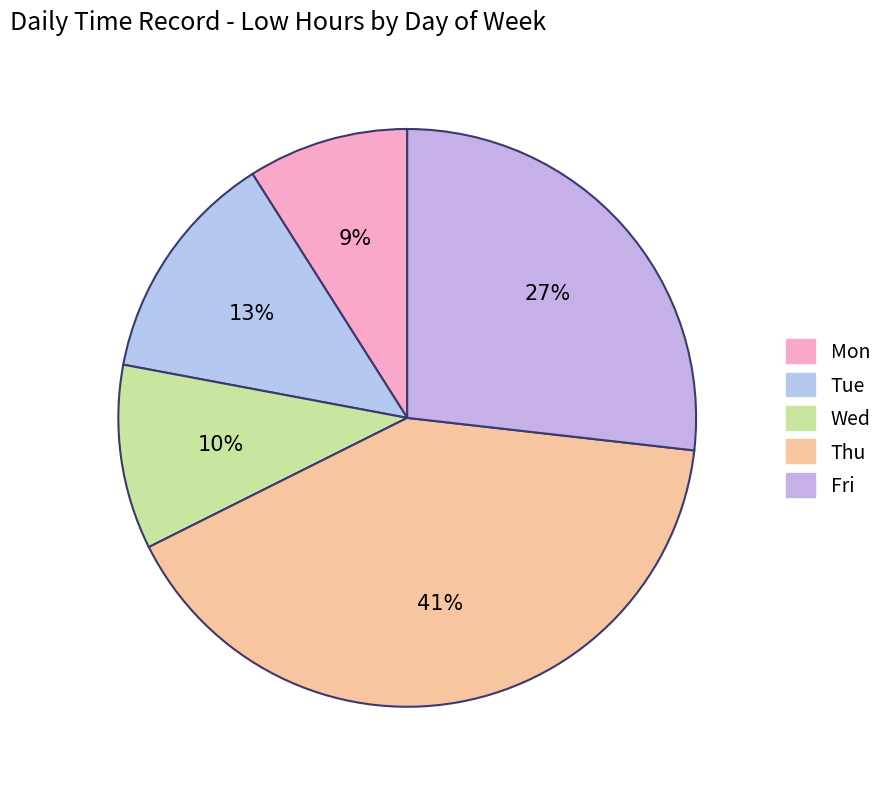

Is it true that Tue is 8% of the pie?

False